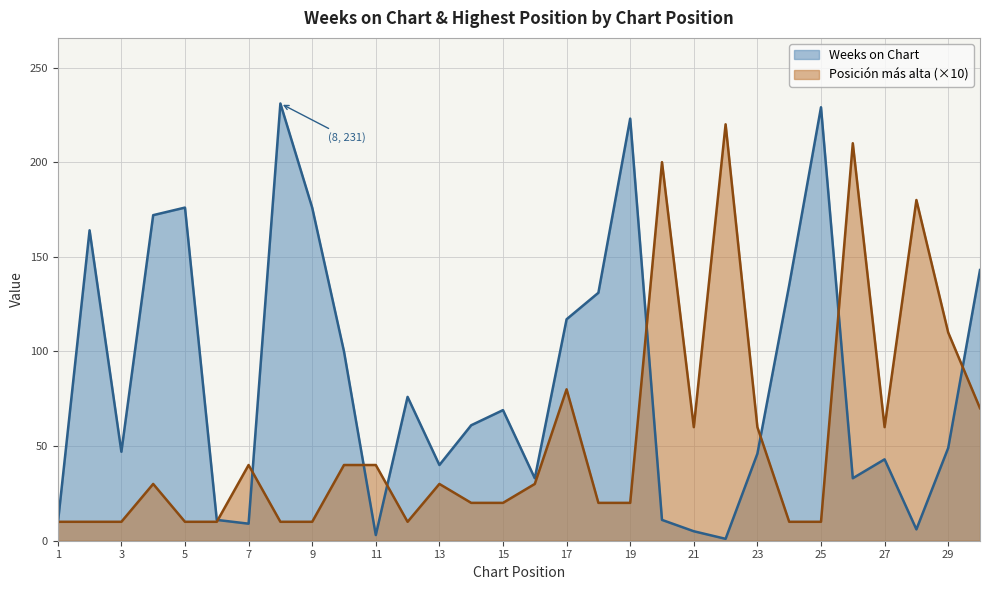

What is the spread (max minus min) of values at 3?

37